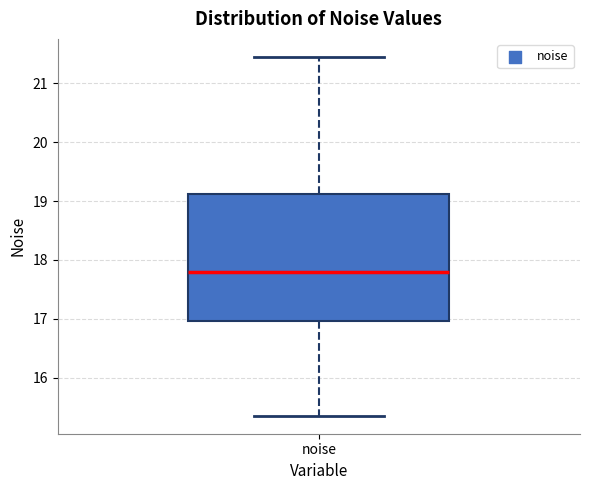

Read this box plot against the y-axis: the position of the median line, the range covered by the box, and the ends of both whiskers. The values are not printed on the chart, so give them approximately, as read against the axis.

median 17.8, box 17.0 to 19.1, whiskers 15.4 to 21.4